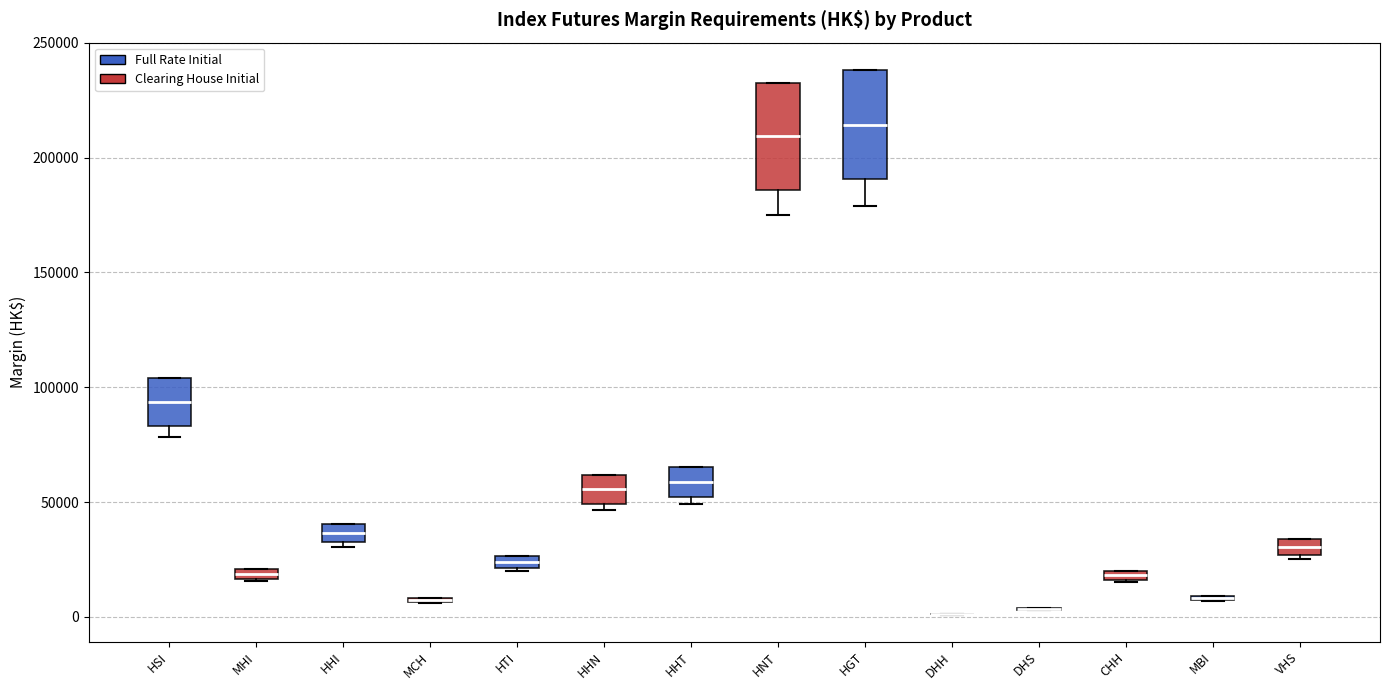

Where is the upper edge of the box for MBI on the y-axis? The values are not printed on the chart, so give them approximately, as read against the axis.

10000